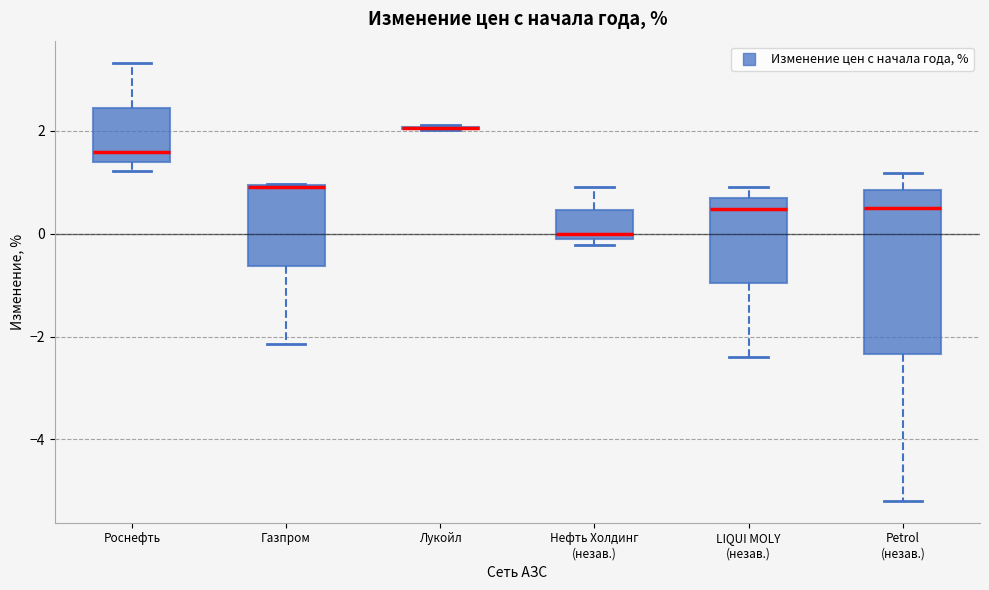

Reading left to right, transcribe this box plot: for each box, give where its median line is, the range the box spans, and where its two whiskers end, as read against the y-axis. The values are not printed on the chart, so give them approximately, as read against the axis.

Роснефть: median 1.6, box 1.4 to 2.4, whiskers 1.2 to 3.4
Газпром: median 1.0 (drawn on the box's upper edge), box -0.6 to 1.0, whiskers -2.2 to 1.0
Лукойл: box collapsed to a line at 2.0, whiskers 2.0 to 2.2
Нефть Холдинг (незав.): median 0.0, box -0.2 to 0.4, whiskers -0.2 (just below the box's lower edge) to 1.0
LIQUI MOLY (незав.): median 0.4, box -1.0 to 0.6, whiskers -2.4 to 1.0
Petrol (незав.): median 0.6, box -2.4 to 0.8, whiskers -5.2 to 1.2